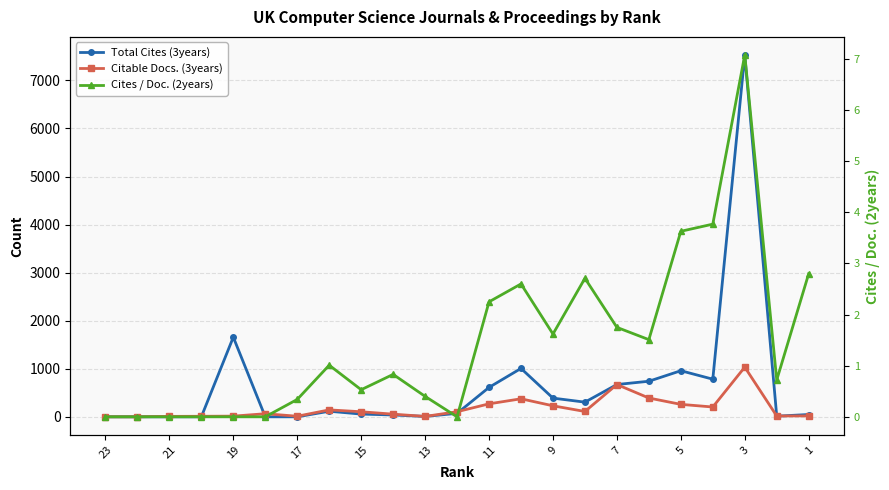

What is the average value of the Total Cites (3years) series?

652.4